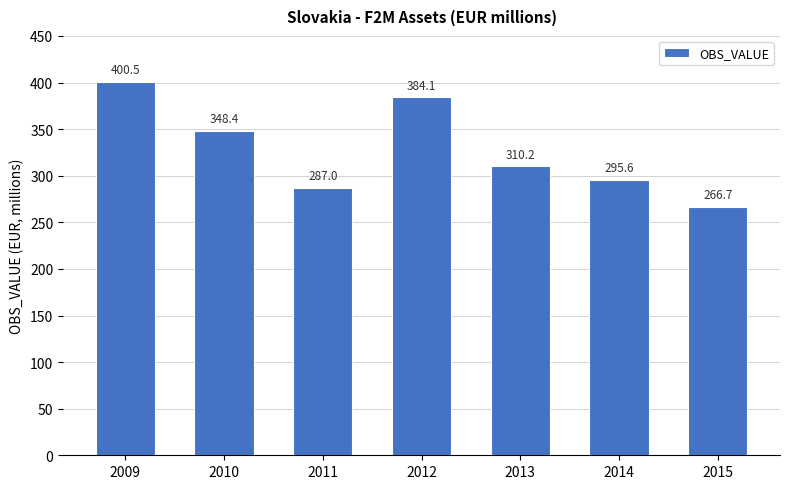

Are the bars horizontal?

No